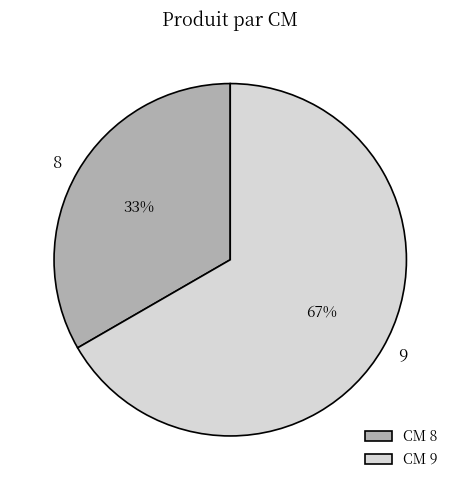

To the nearest percent, what is the combined percentage of 8 and 9?

100%